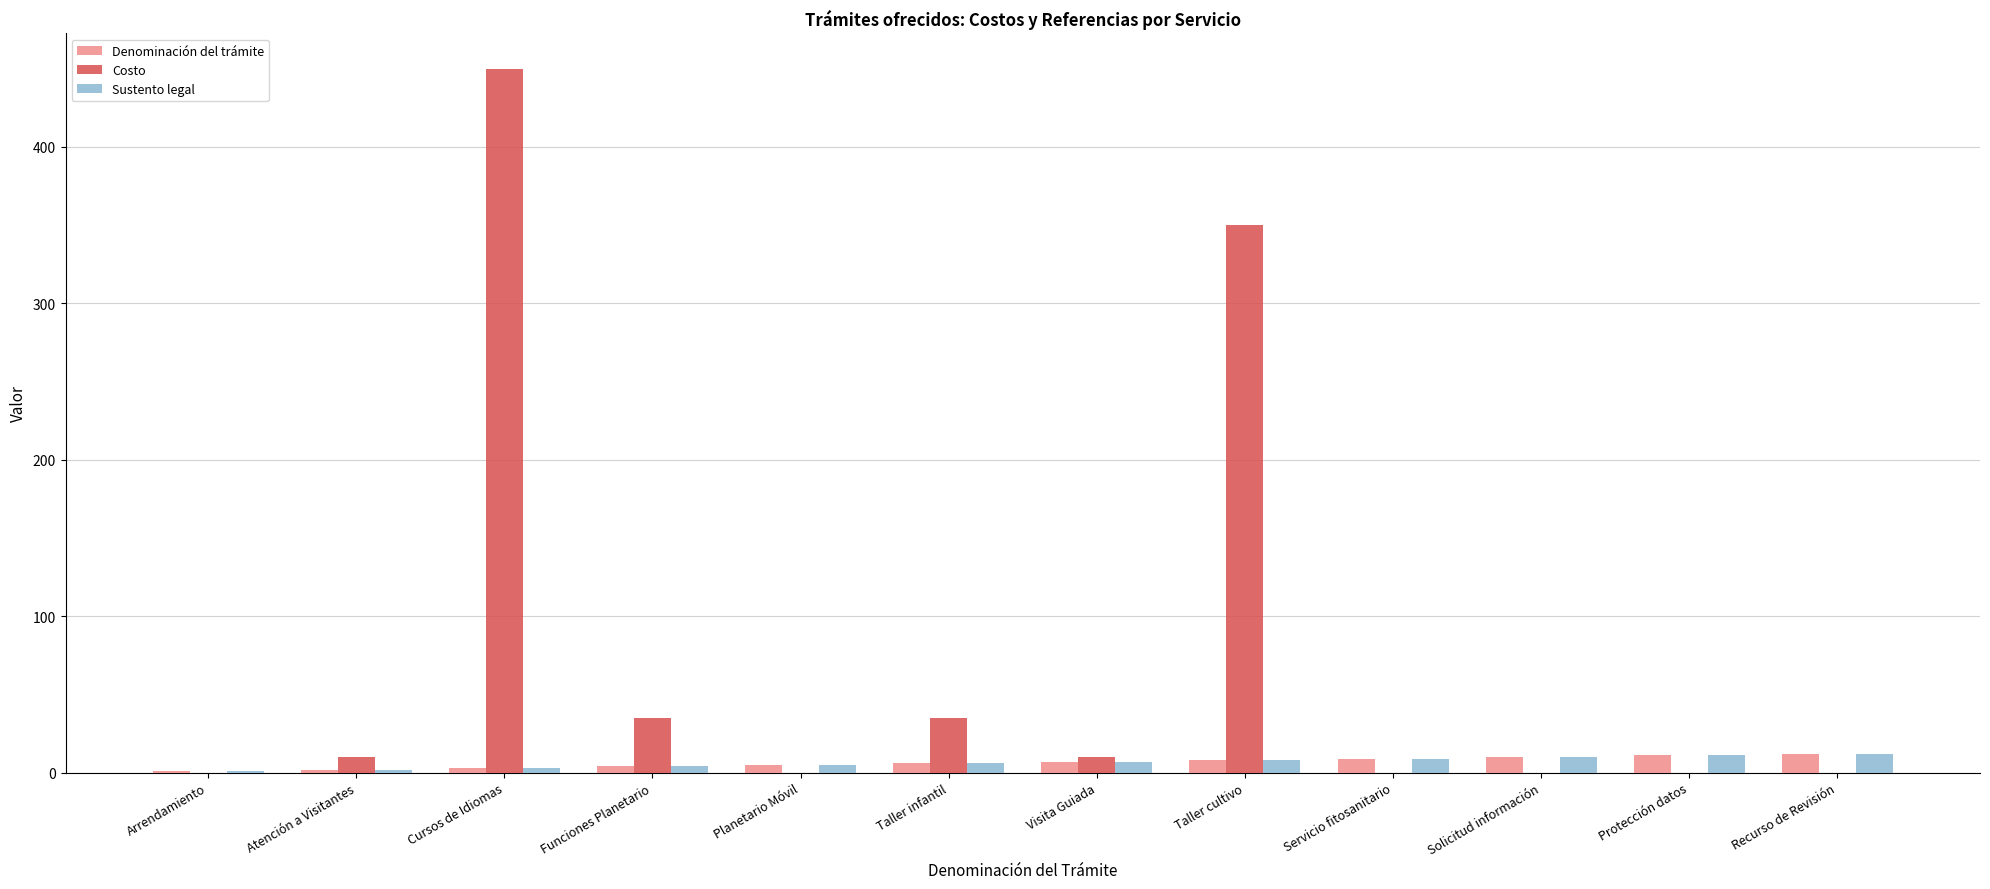

Between Funciones Planetario and Taller cultivo, which series saw the biggest shift?

Costo